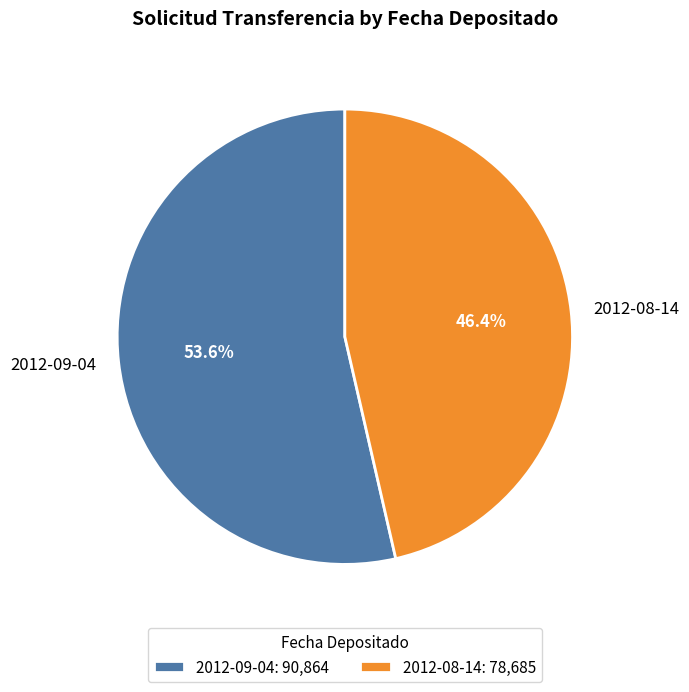

How many slices are in this pie chart?

2